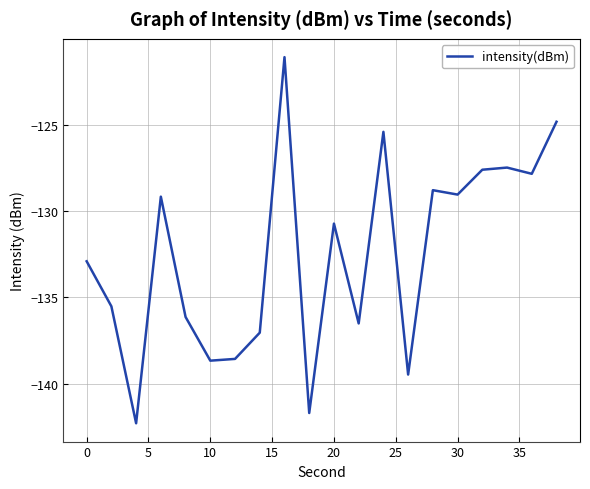

What is the smallest value displayed?

-142.3